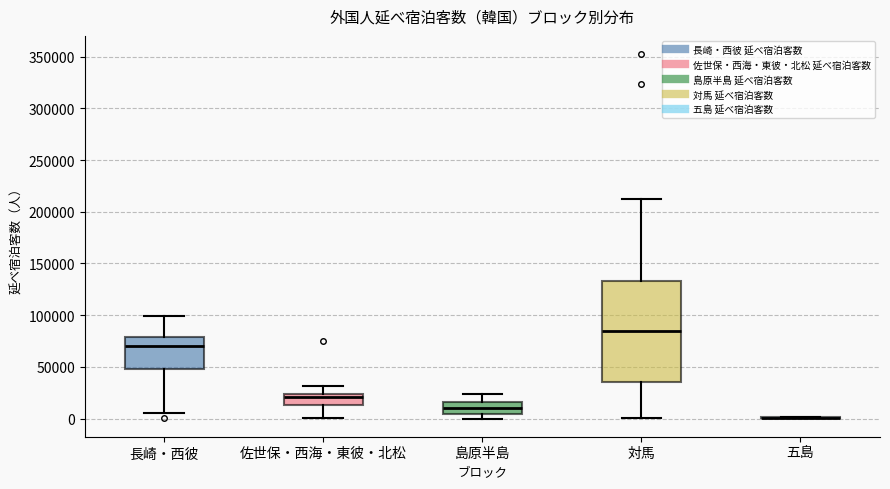

Where is the lower edge of the box for 対馬 on the y-axis? The values are not printed on the chart, so give them approximately, as read against the axis.

35000